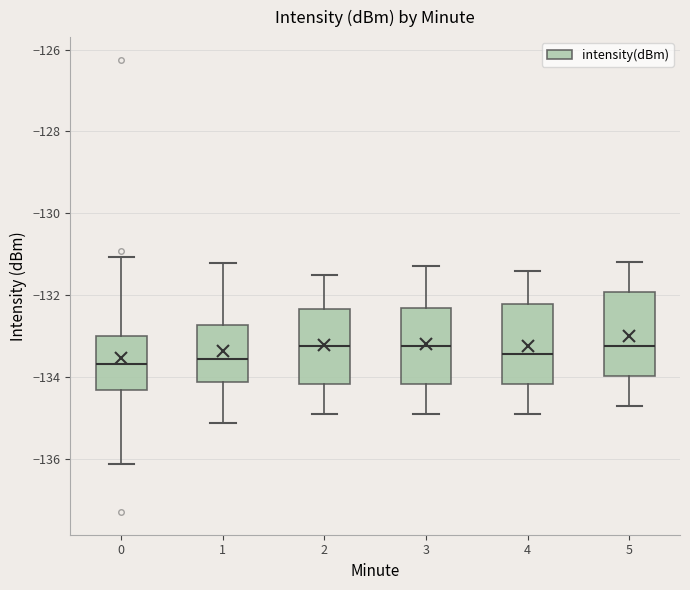

Reading left to right, read every box against the y-axis: the position of its median line, the range the box covers, and the ends of its whiskers. The values are not printed on the chart, so give them approximately, as read against the axis.

0: median -133.6, box -134.4 to -133.0, whiskers -136.2 to -131.0
1: median -133.6, box -134.2 to -132.8, whiskers -135.2 to -131.2
2: median -133.2, box -134.2 to -132.4, whiskers -134.8 to -131.4
3: median -133.2, box -134.2 to -132.4, whiskers -134.8 to -131.2
4: median -133.4, box -134.2 to -132.2, whiskers -134.8 to -131.4
5: median -133.2, box -134.0 to -132.0, whiskers -134.6 to -131.2